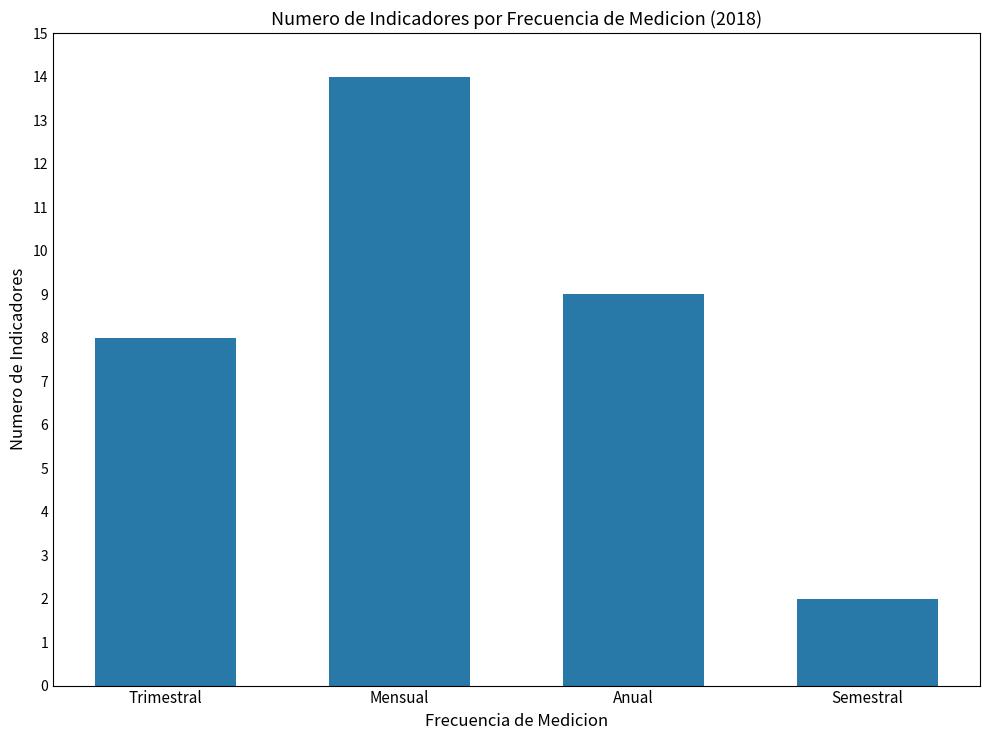

What is the ratio of the value at Anual to the value at Trimestral?

1.1